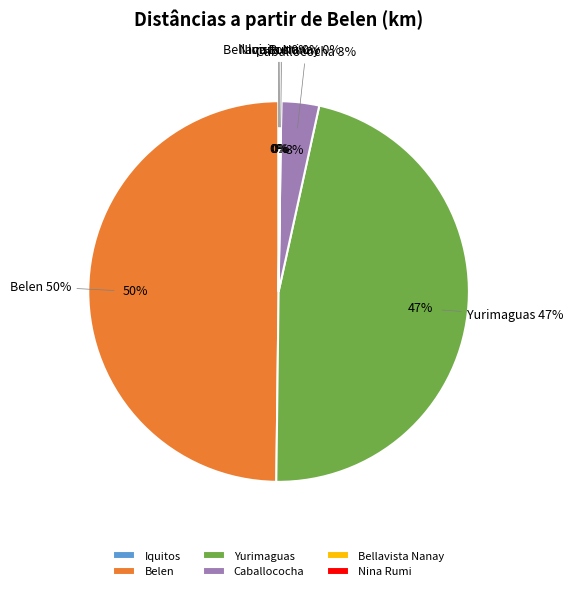

To the nearest percent, what percentage of the pie is Caballococha?

3%